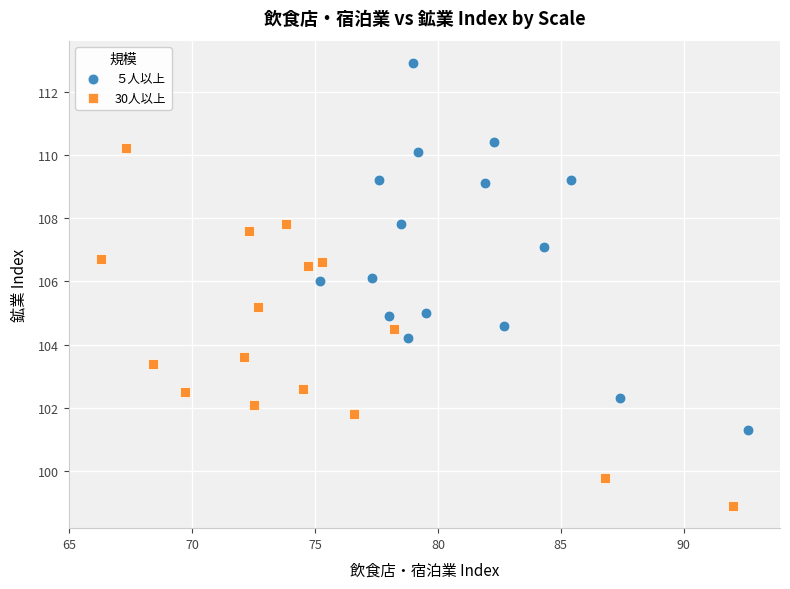

Which series has the largest Y range (max minus min)?

５人以上